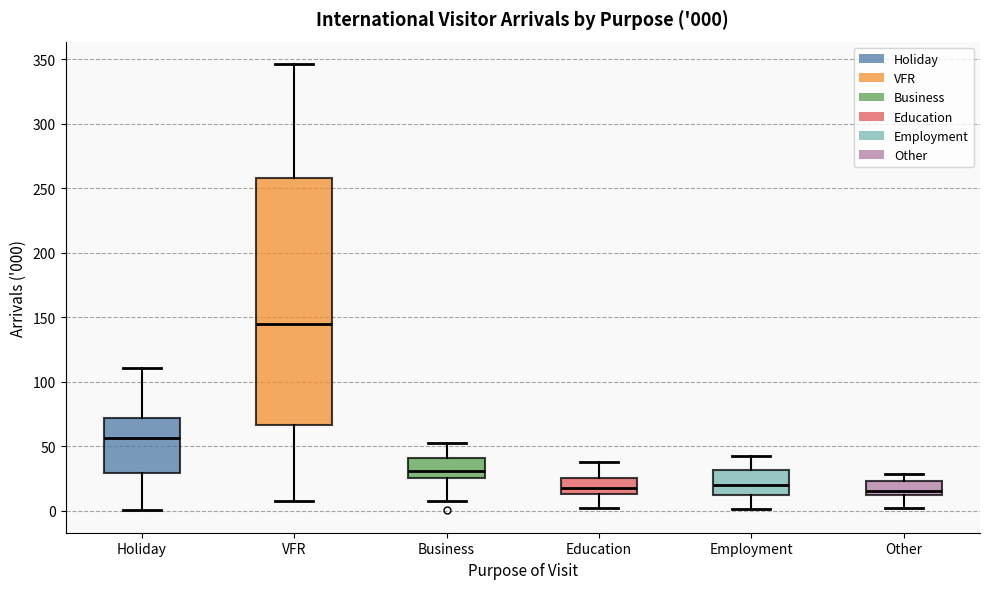

Comparing the boxes themselves (not the whiskers), which one is the tallest?

VFR